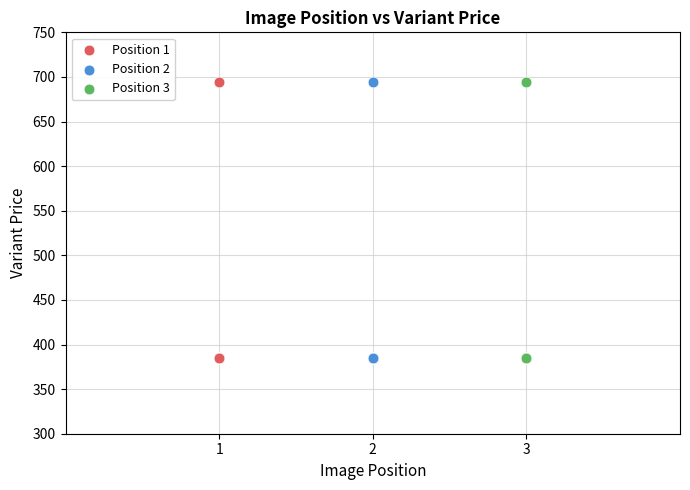

What are all the series names shown in the legend?

Position 1, Position 2, Position 3